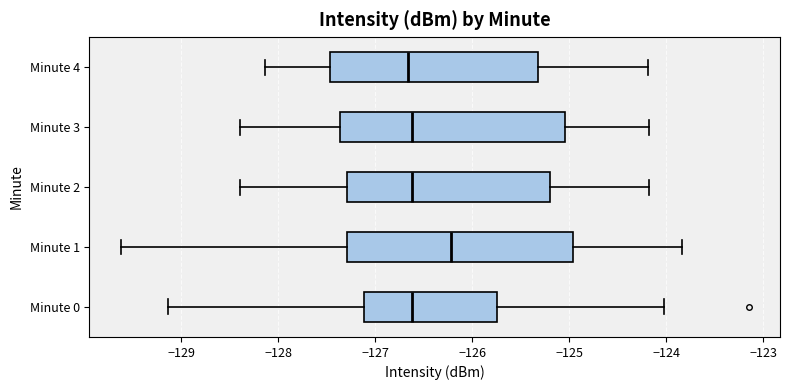

Reading bottom to top, read every box against the x-axis: the position of its median line, the range the box covers, and the ends of its whiskers. The values are not printed on the chart, so give them approximately, as read against the axis.

Minute 0: median -126.6, box -127.1 to -125.7, whiskers -129.1 to -124.0
Minute 1: median -126.2, box -127.3 to -125.0, whiskers -129.6 to -123.8
Minute 2: median -126.6, box -127.3 to -125.2, whiskers -128.4 to -124.2
Minute 3: median -126.6, box -127.4 to -125.0, whiskers -128.4 to -124.2
Minute 4: median -126.7, box -127.5 to -125.3, whiskers -128.1 to -124.2